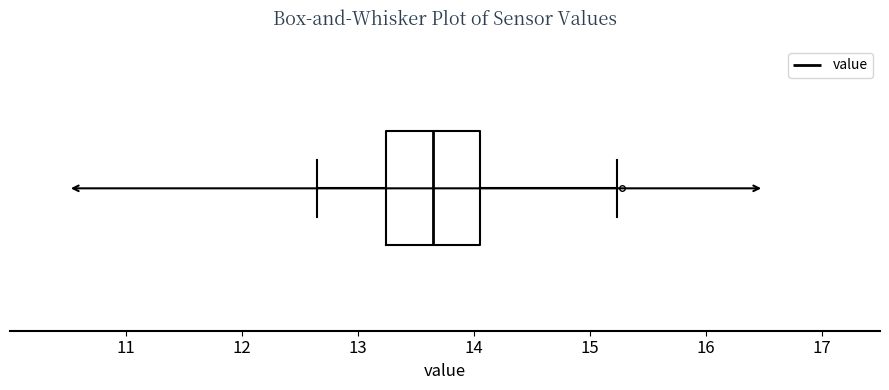

Where does the left whisker of the box end on the x-axis? The values are not printed on the chart, so give them approximately, as read against the axis.

12.7